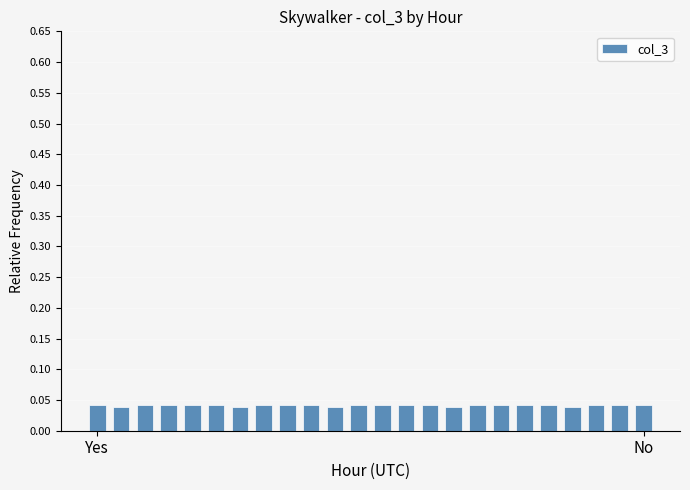

How many values are between 0 and 1?

24